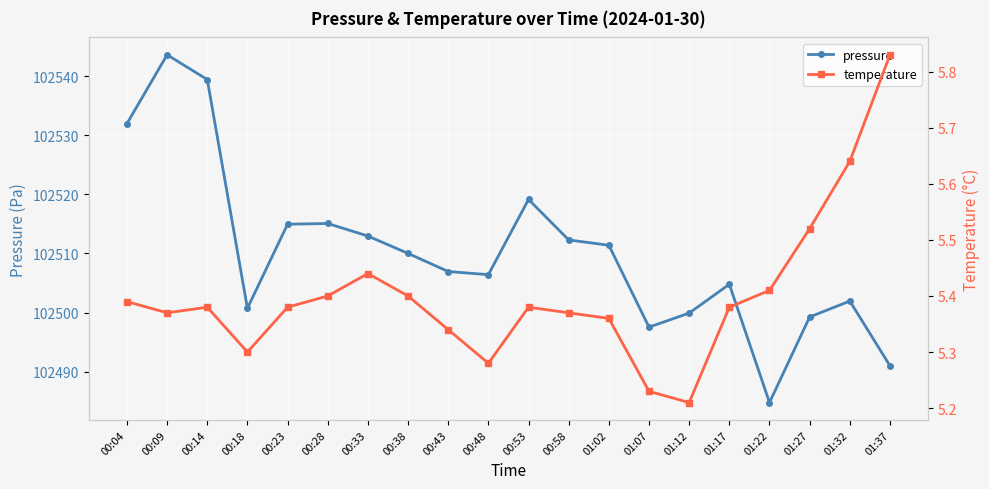

What position from the right is 00:23?

16